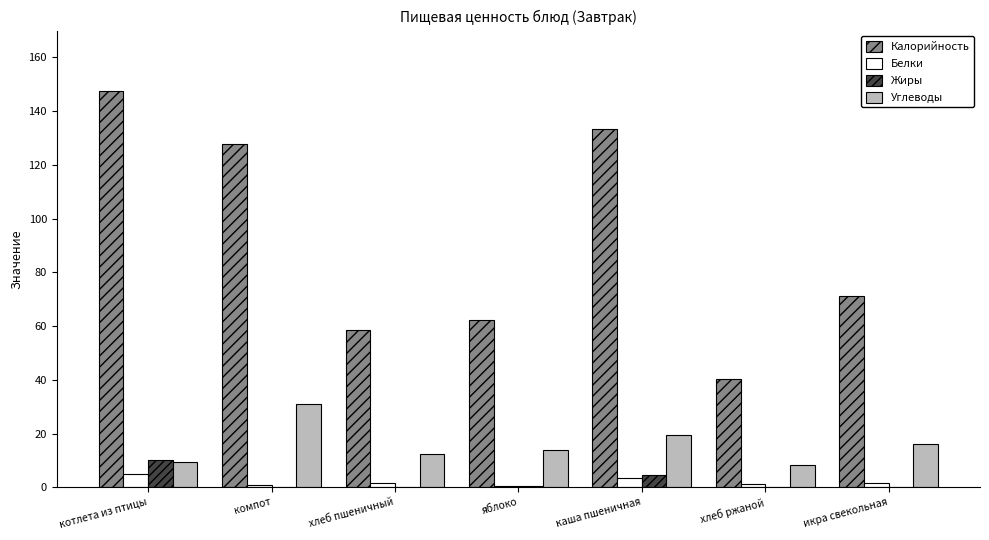

Count the number of categories in the chart.

7